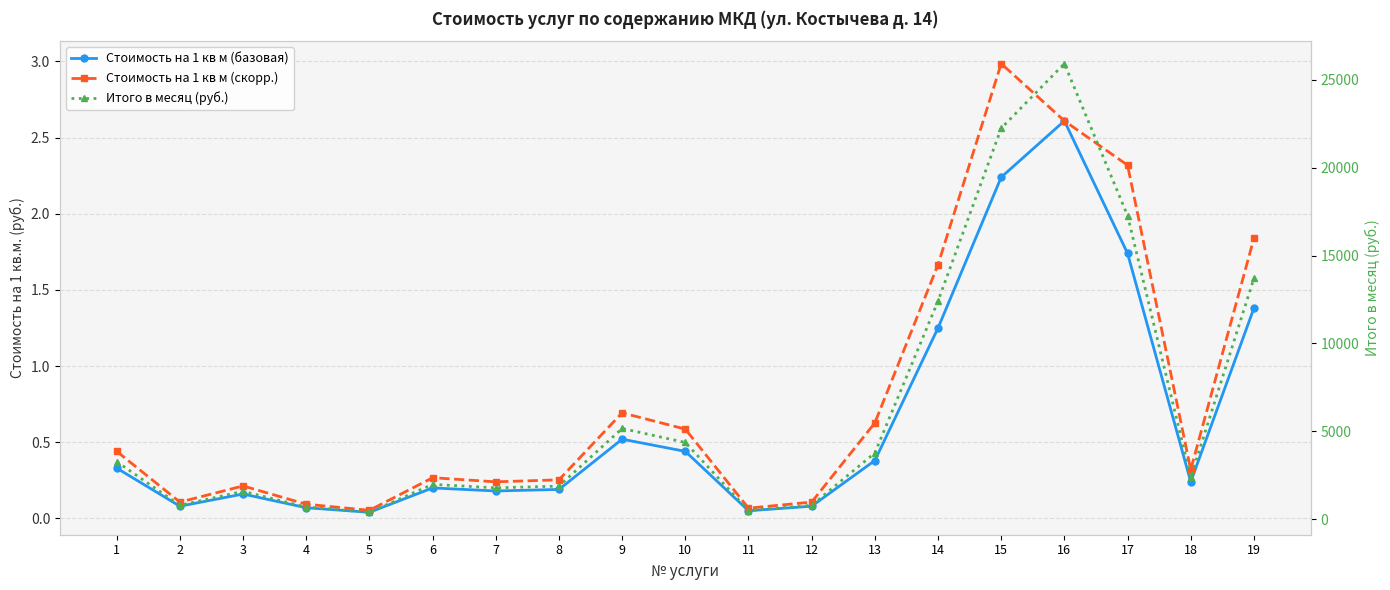

Reading right to left, list all the values displayed in this chart.

Стоимость на 1 кв м (базовая): 19=1.4	18=0.2	17=1.7	16=2.6	15=2.2	14=1.2	13=0.4	12=0.1	11=0.1	10=0.4	9=0.5	8=0.2	7=0.2	6=0.2	5=0.0	4=0.1	3=0.2	2=0.1	1=0.3
Стоимость на 1 кв м (скорр.): 19=1.8	18=0.3	17=2.3	16=2.6	15=3.0	14=1.7	13=0.6	12=0.1	11=0.1	10=0.6	9=0.7	8=0.3	7=0.2	6=0.3	5=0.1	4=0.1	3=0.2	2=0.1	1=0.4
Итого в месяц (руб.): 19=13702.9	18=2383.1	17=17277.5	16=25918.7	15=22242.3	14=12412.0	13=3773.2	12=794.4	11=496.5	10=4369.0	9=5163.4	8=1886.6	7=1787.3	6=1985.9	5=397.2	4=695.1	3=1588.7	2=794.4	1=3276.8